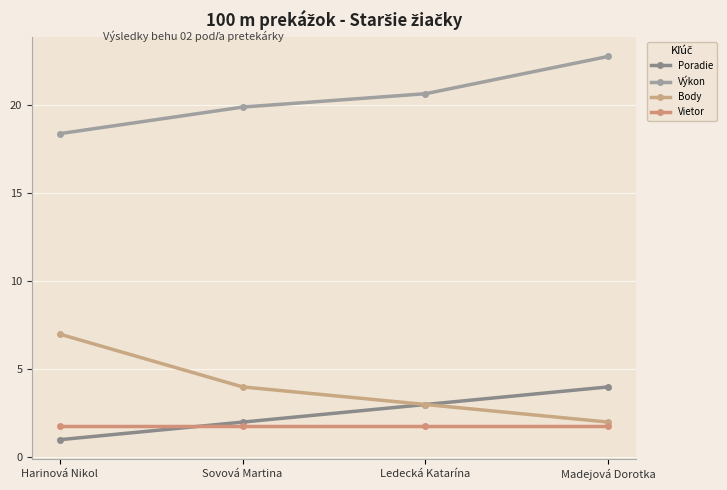

Is this an area chart (filled region under the line)?

No